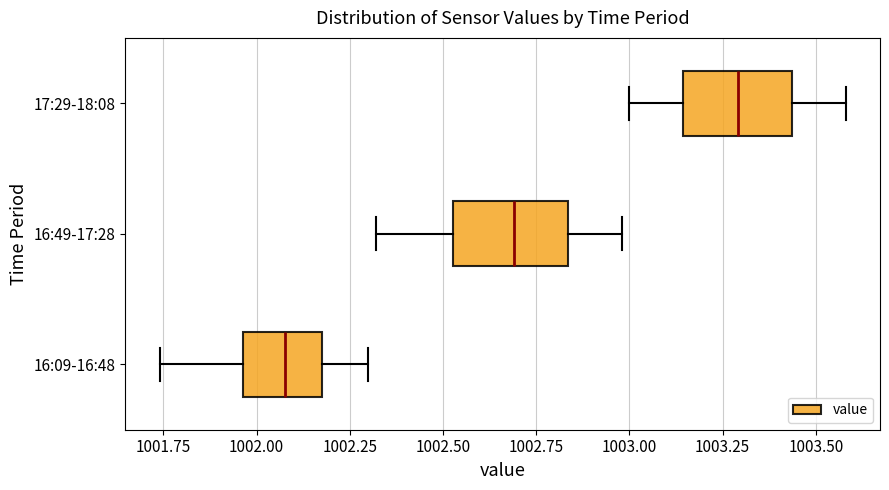

Reading bottom to top, read every box against the x-axis: the position of its median line, the range the box covers, and the ends of its whiskers. The values are not printed on the chart, so give them approximately, as read against the axis.

16:09-16:48: median 1002.10, box 1001.95 to 1002.20, whiskers 1001.75 to 1002.30
16:49-17:28: median 1002.70, box 1002.55 to 1002.85, whiskers 1002.30 to 1003.00
17:29-18:08: median 1003.30, box 1003.15 to 1003.45, whiskers 1003.00 to 1003.60